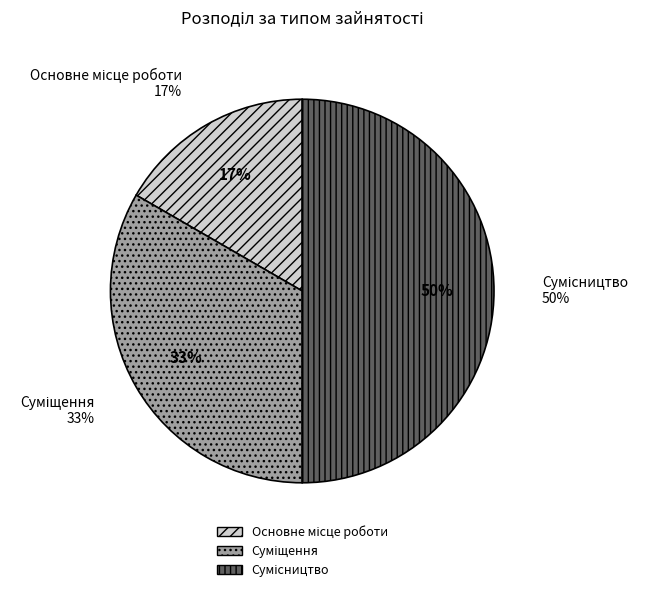

How many slices are in this pie chart?

3